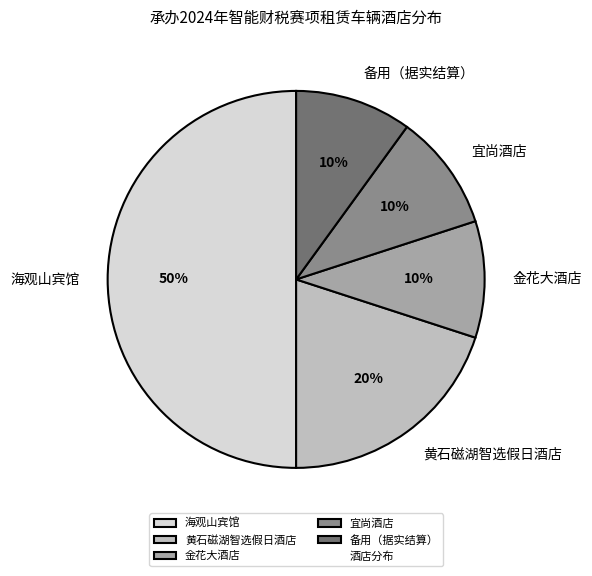

To the nearest percent, what is the difference between the largest and smallest slice percentages?

40%